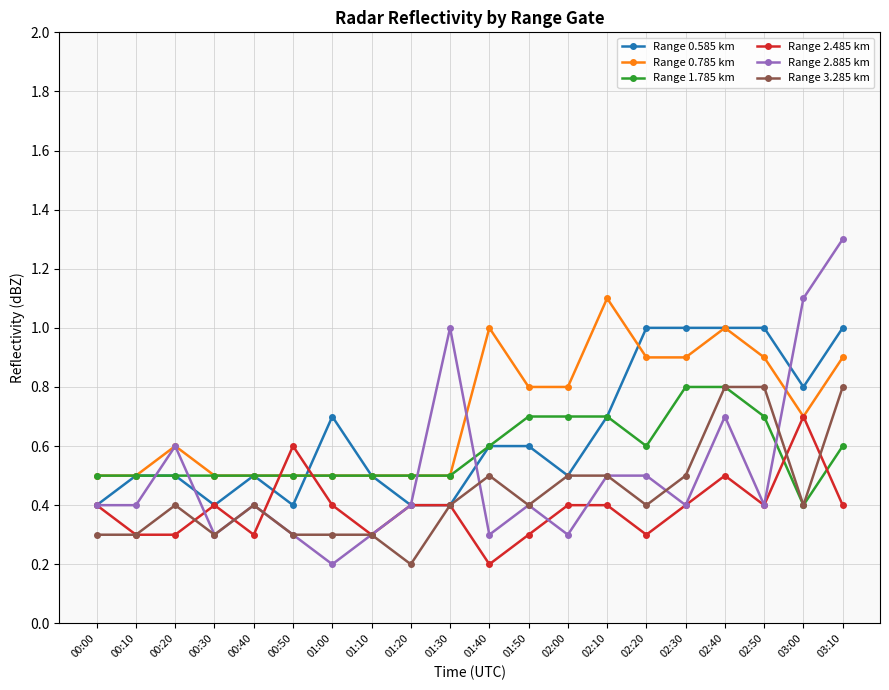

Rank the series by their average value, from lowest to highest.

Range 2.485 km, Range 3.285 km, Range 2.885 km, Range 1.785 km, Range 0.585 km, Range 0.785 km